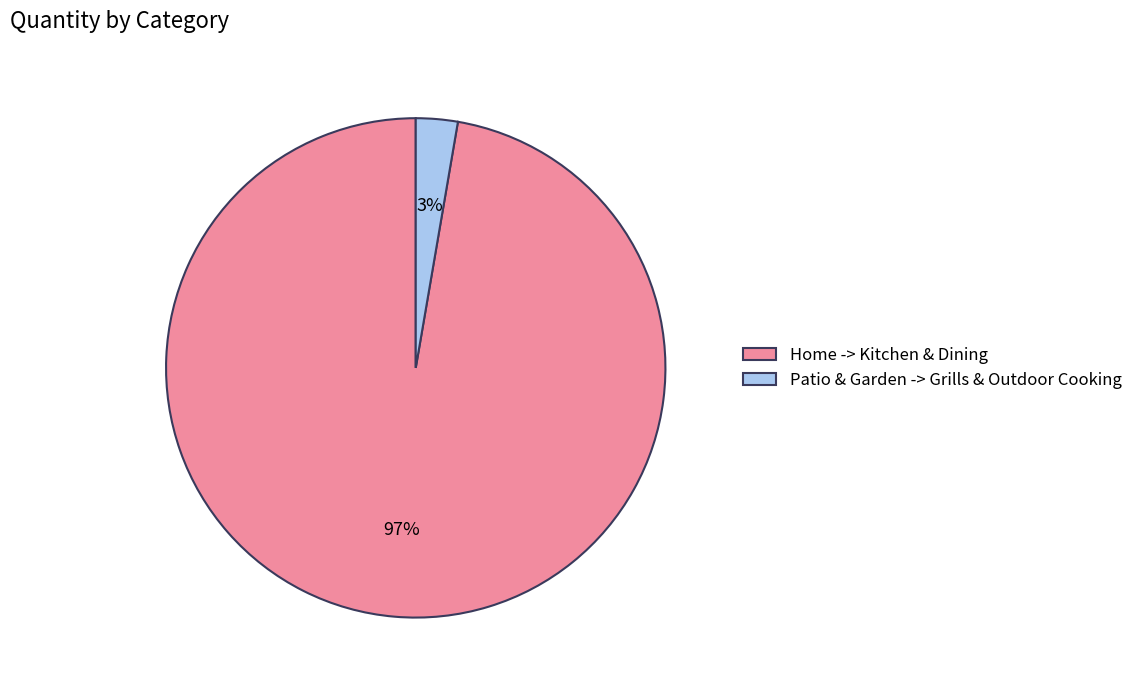

How many segments does this pie chart have?

2